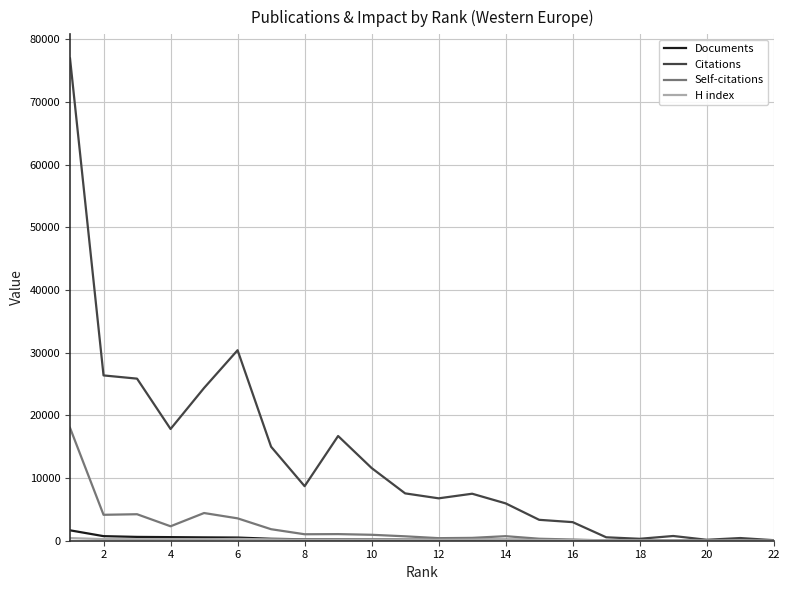

Which series has the largest total across all categories?

Citations